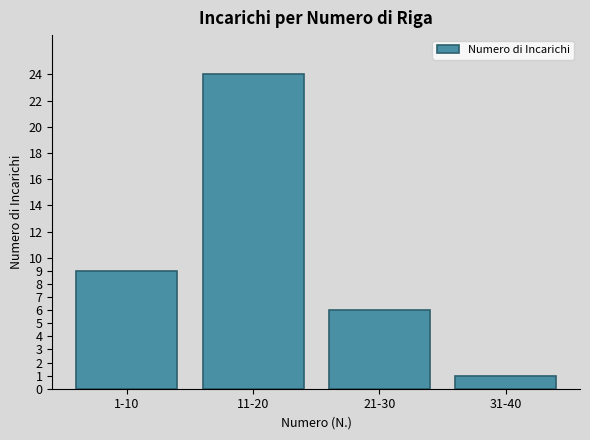

Reading left to right, extract all data points from this chart.

1-10=9	11-20=24	21-30=6	31-40=1